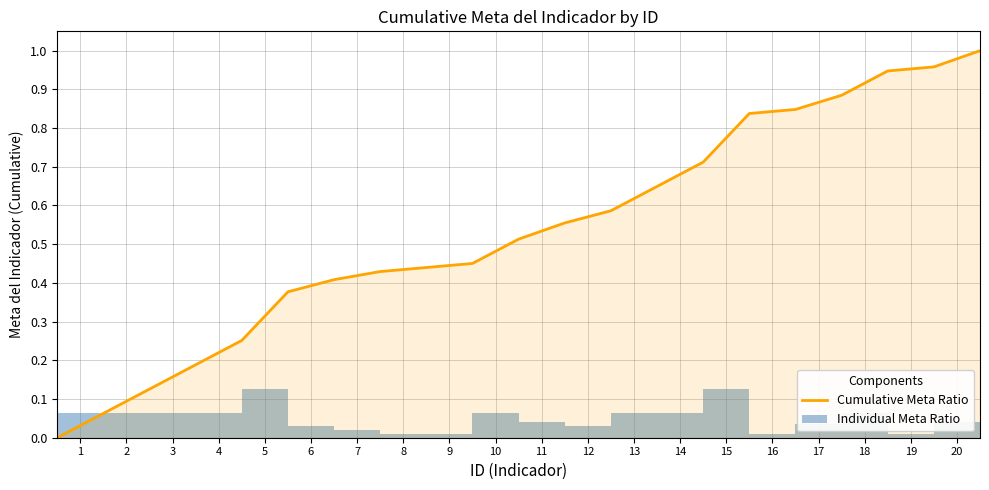

The chart shows a value of 0.1 at 10. True or false?

False